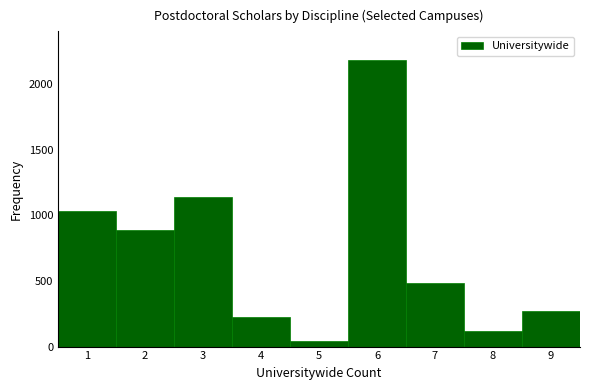

Reading left to right, list all the values displayed in this chart.

1=1034	2=888	3=1142	4=223	5=41	6=2185	7=485	8=116	9=273